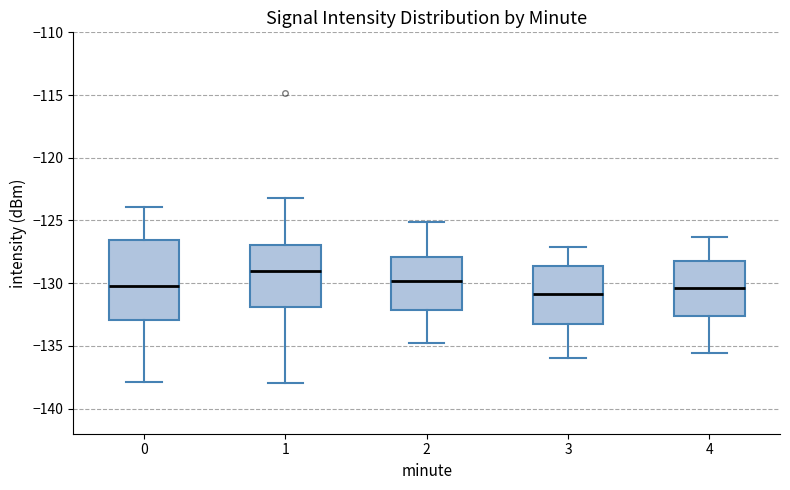

Comparing the boxes themselves (not the whiskers), which one is the tallest?

0